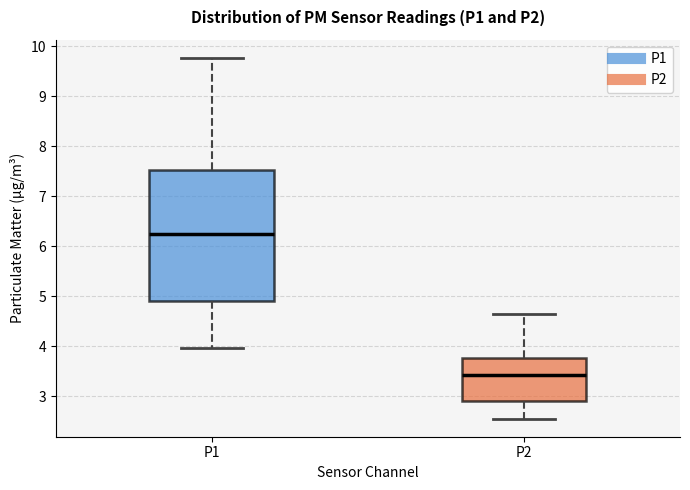

Reading left to right, read every box against the y-axis: the position of its median line, the range the box covers, and the ends of its whiskers. The values are not printed on the chart, so give them approximately, as read against the axis.

P1: median 6.3, box 4.9 to 7.5, whiskers 4.0 to 9.8
P2: median 3.4, box 2.9 to 3.8, whiskers 2.6 to 4.7